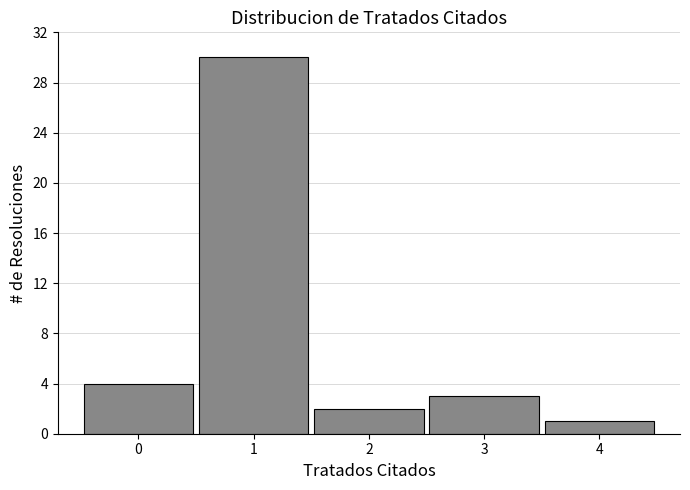

Reading left to right, list every bar in this chart as the range it spans on the x-axis followed by its height. The values are not printed on the chart, so give them approximately, as read against the axis.

-0.5 to 0.5: 4
0.5 to 1.5: 30
1.5 to 2.5: 2
2.5 to 3.5: 3
3.5 to 4.5: 1